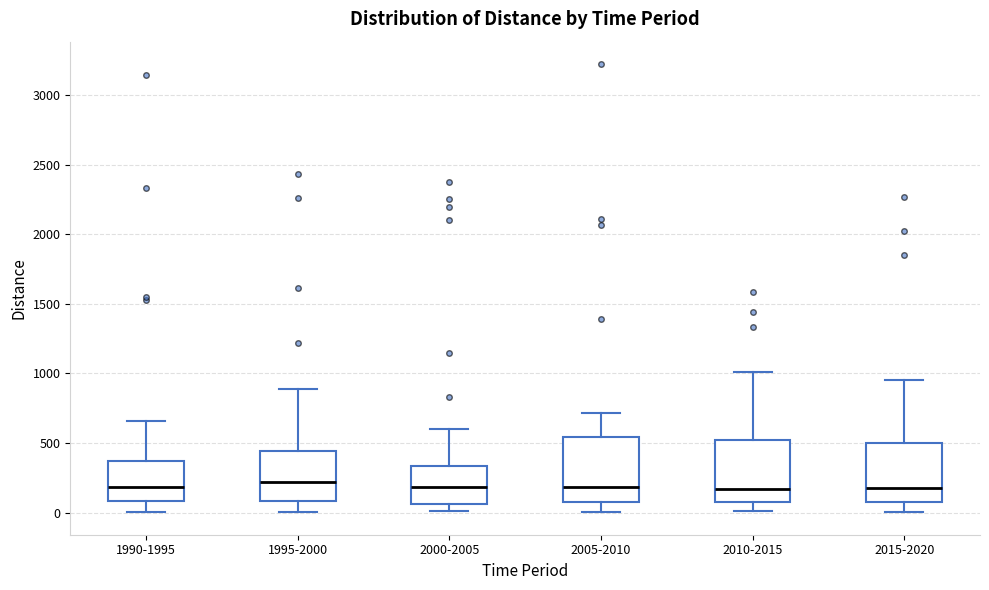

Reading left to right, transcribe this box plot: for each box, give where its median line is, the range the box spans, and where its two whiskers end, as read against the y-axis. The values are not printed on the chart, so give them approximately, as read against the axis.

1990-1995: median 200, box 100 to 350, whiskers 0 to 650
1995-2000: median 200, box 100 to 450, whiskers 0 to 900
2000-2005: median 200, box 50 to 350, whiskers 0 to 600
2005-2010: median 200, box 100 to 550, whiskers 0 to 700
2010-2015: median 150, box 100 to 500, whiskers 0 to 1000
2015-2020: median 200, box 100 to 500, whiskers 0 to 950